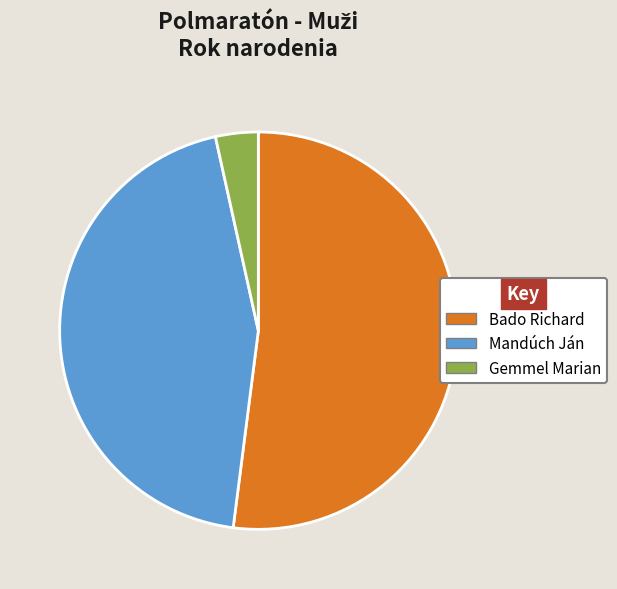

How many slices are in this pie chart?

3